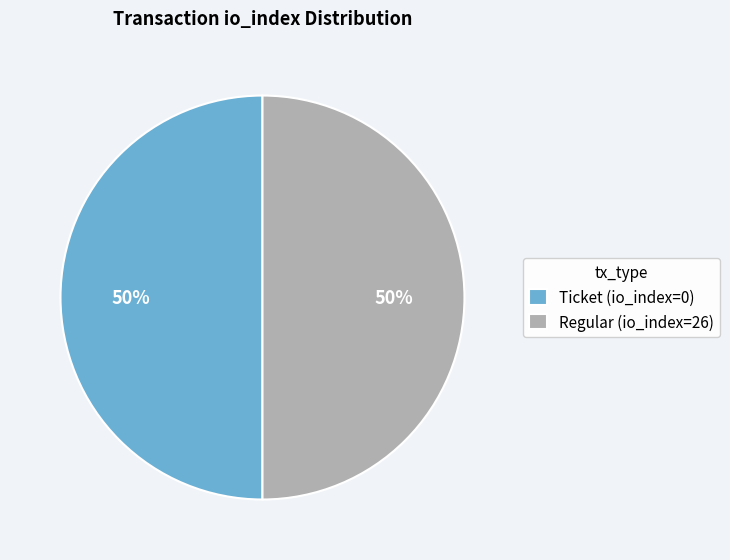

How many segments does this pie chart have?

2